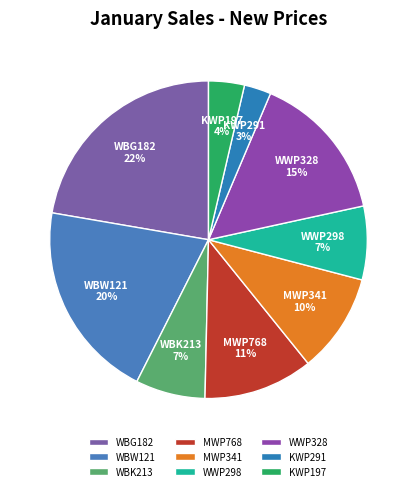

To the nearest percent, what portion does WBW121 represent?

20%